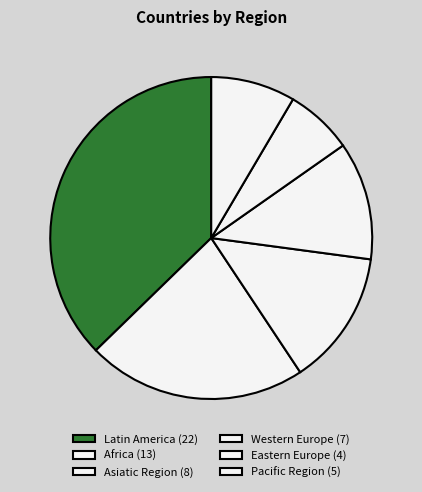

To the nearest percent, what is the difference between the largest and smallest slice percentages?

31%